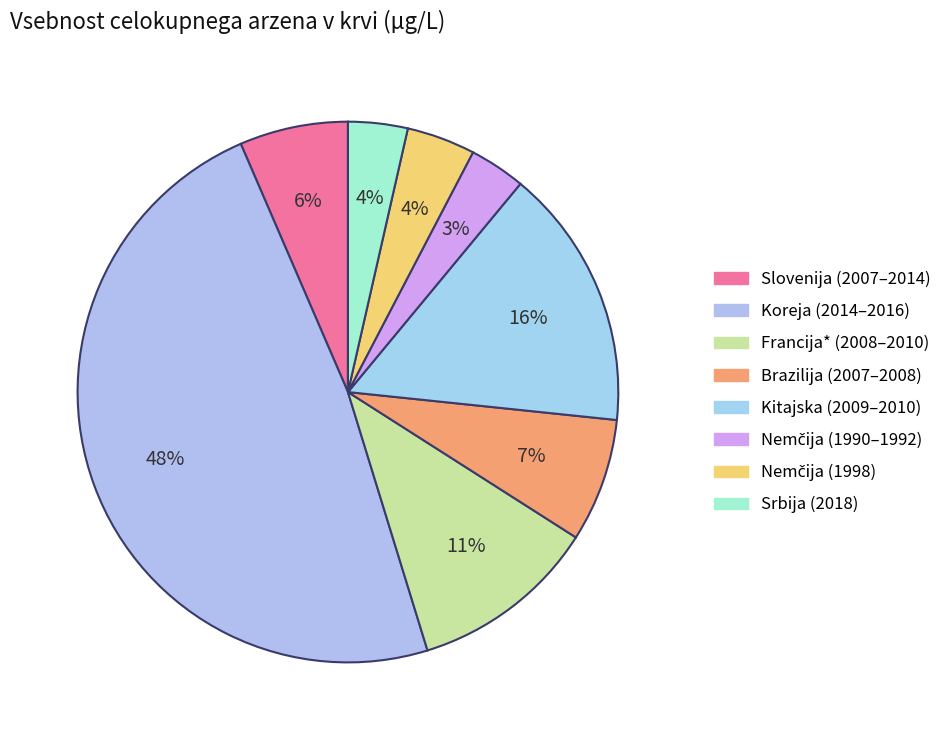

What is the smallest slice in the pie chart?

Nemčija (1990–1992)